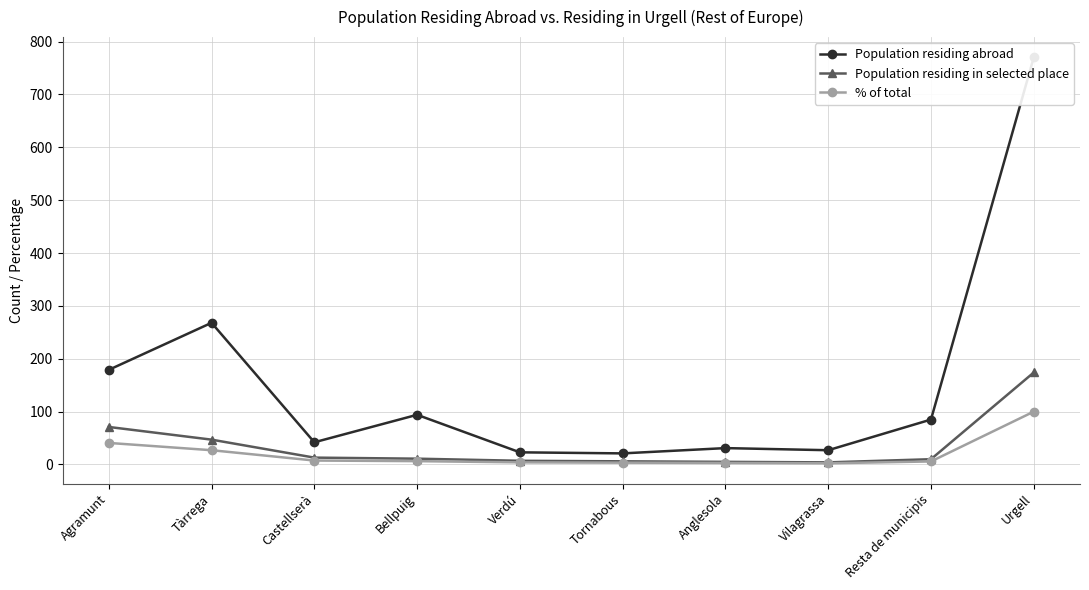

True or false: Population residing abroad has more than 0 interior local peaks.

True